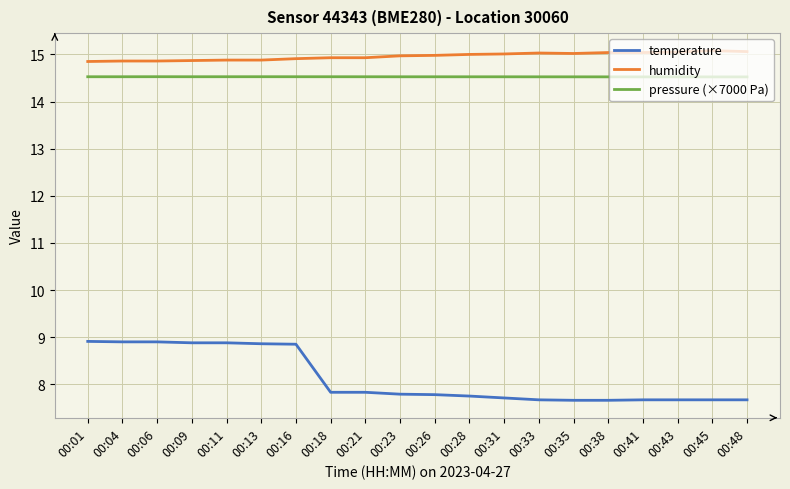

Which series changed the most between 00:09 and 00:48?

temperature